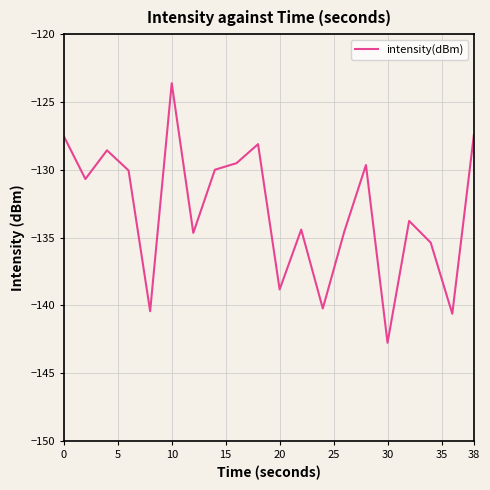

What is the smallest value displayed?

-142.8